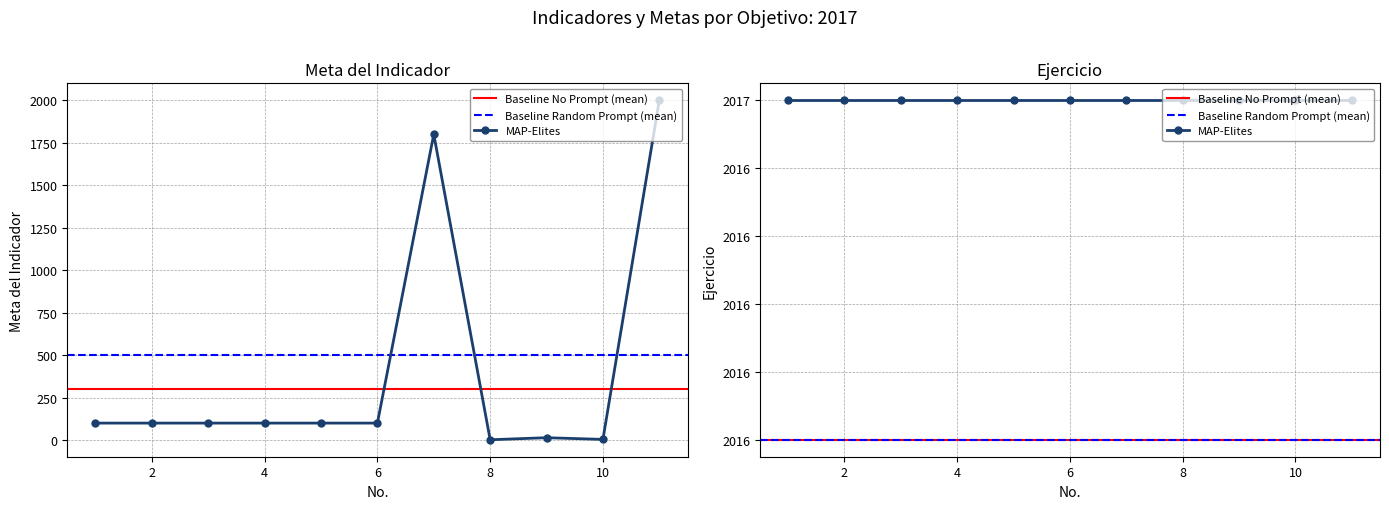

List the labels in order of value, smallest first.

8, 10, 9, 1, 2, 3, 4, 5, 6, 7, 11